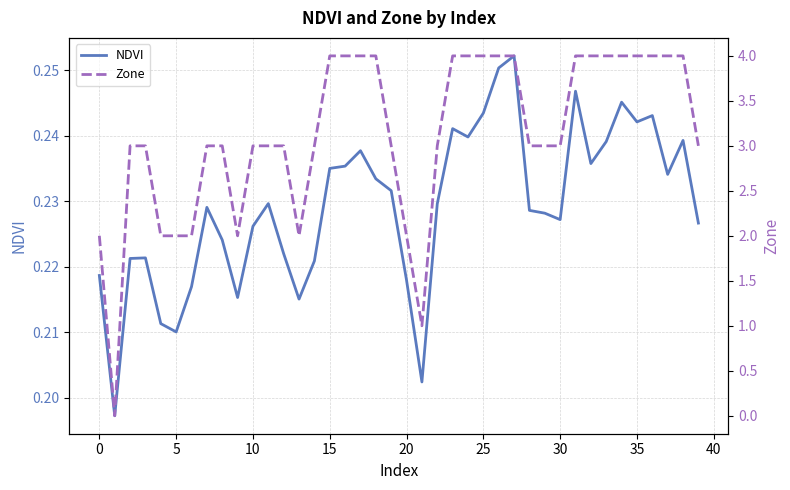

Is this an area chart (filled region under the line)?

No